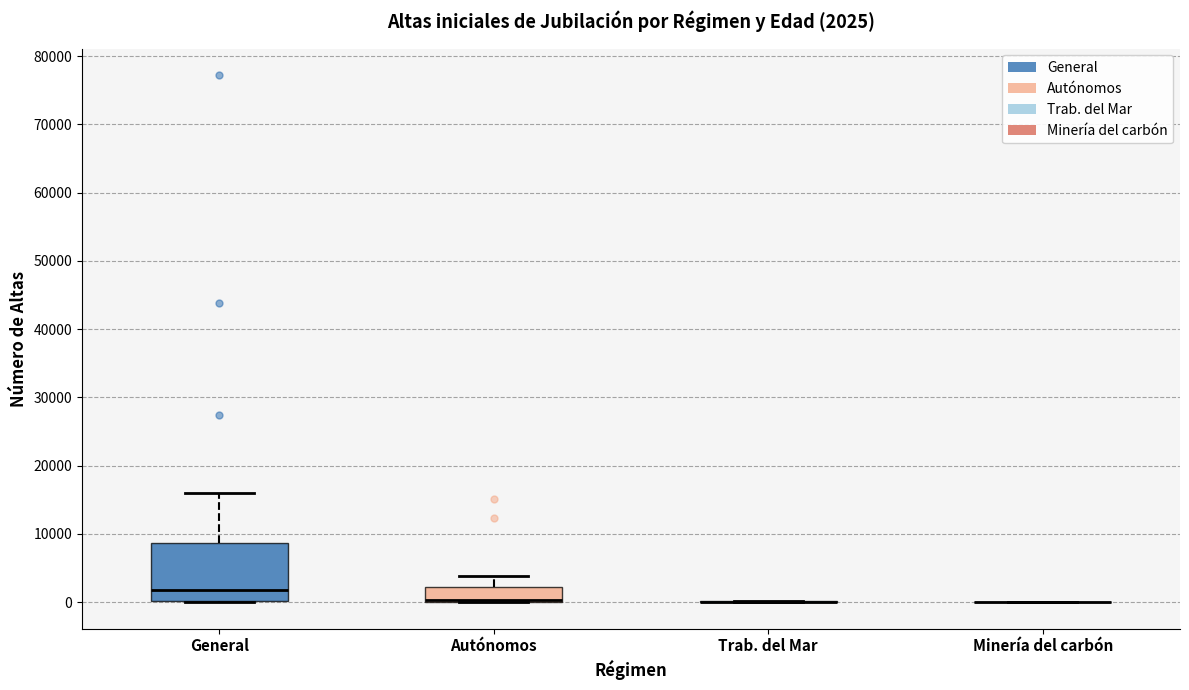

Which box is the tallest, from its lower edge to its upper edge?

General